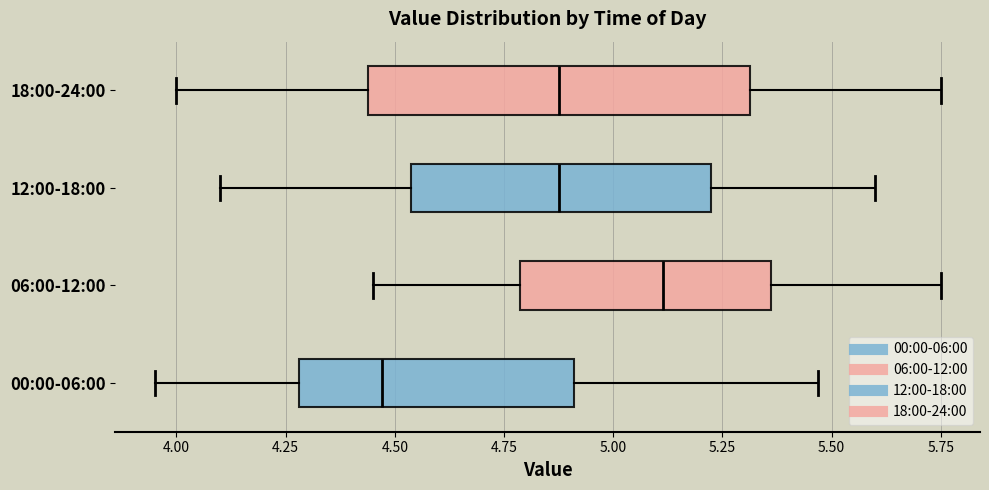

Which box has the furthest to the left median line?

00:00-06:00